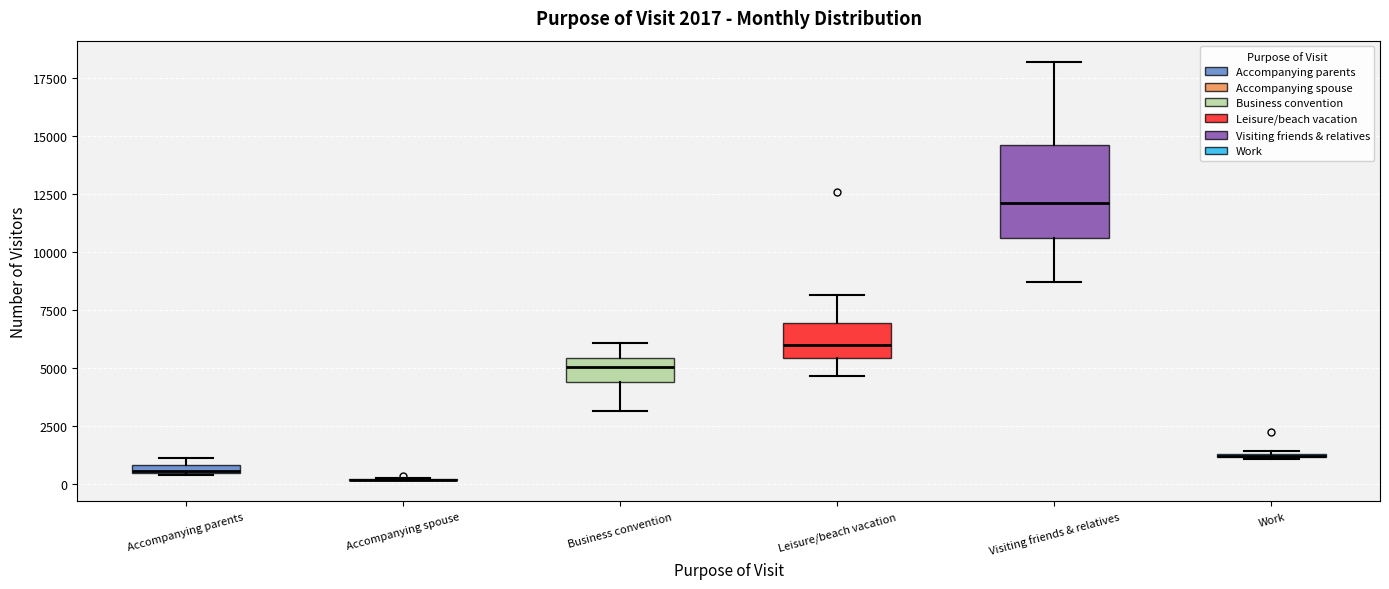

Comparing the boxes themselves (not the whiskers), which one is the tallest?

Visiting friends & relatives